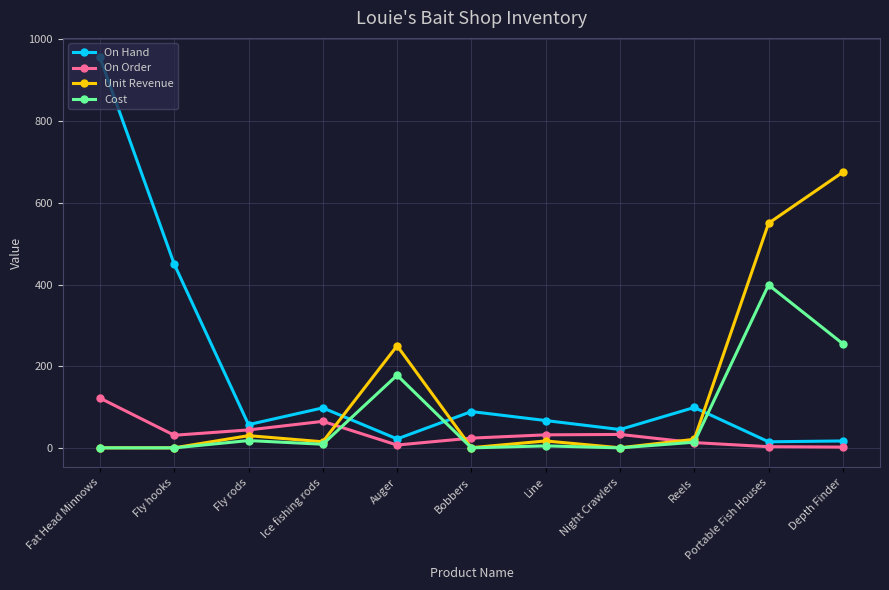

How many distinct data groups are displayed?

4